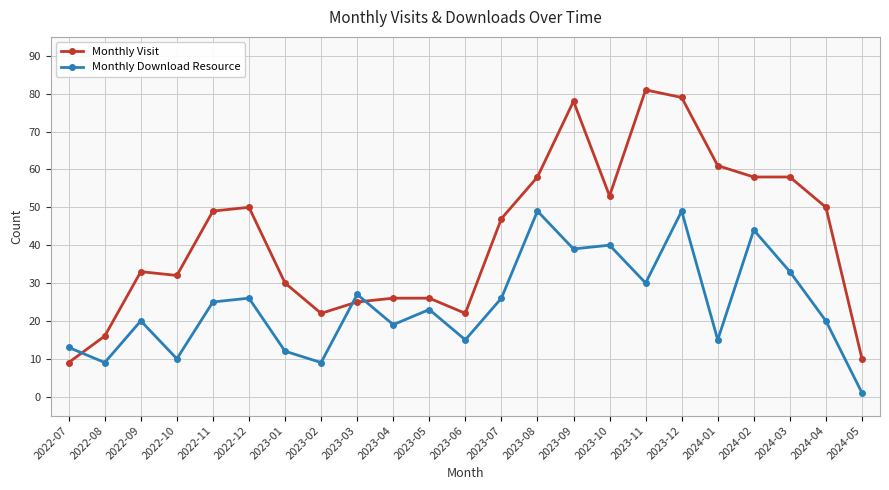

At which category does Monthly Download Resource reach its first local valley?

2022-08